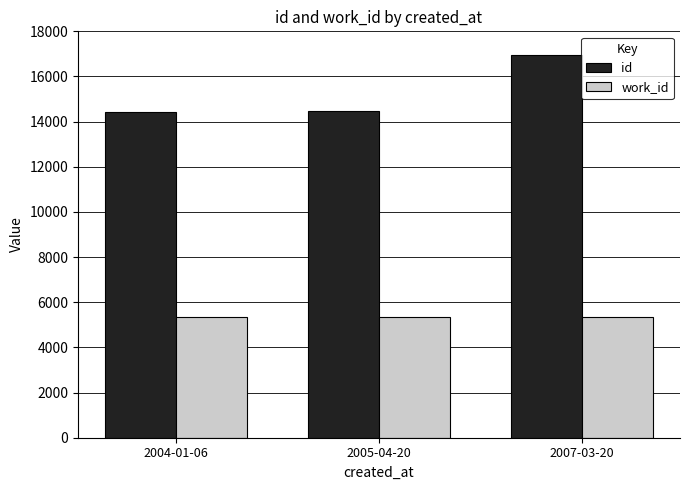

What position from the right is 2004-01-06?

3